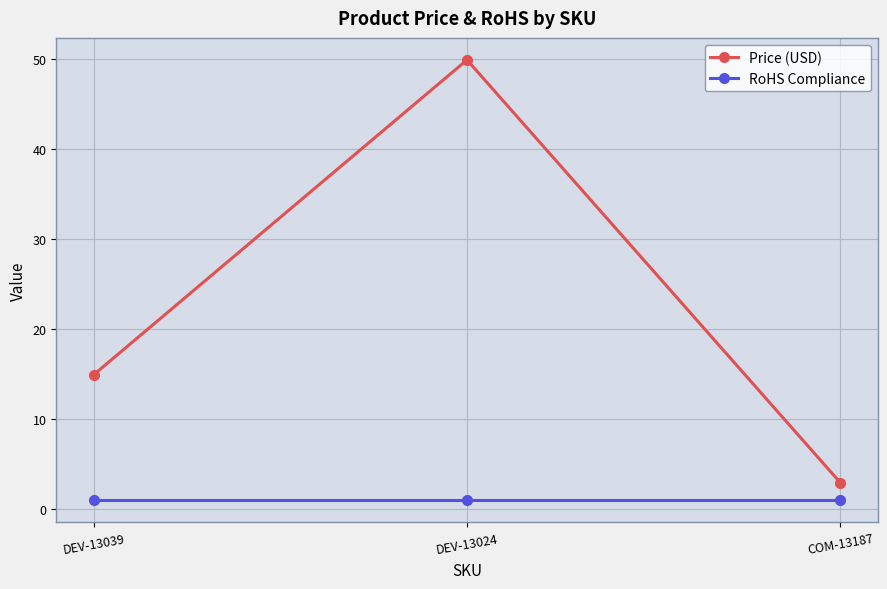

Which series has the largest total across all categories?

Price (USD)